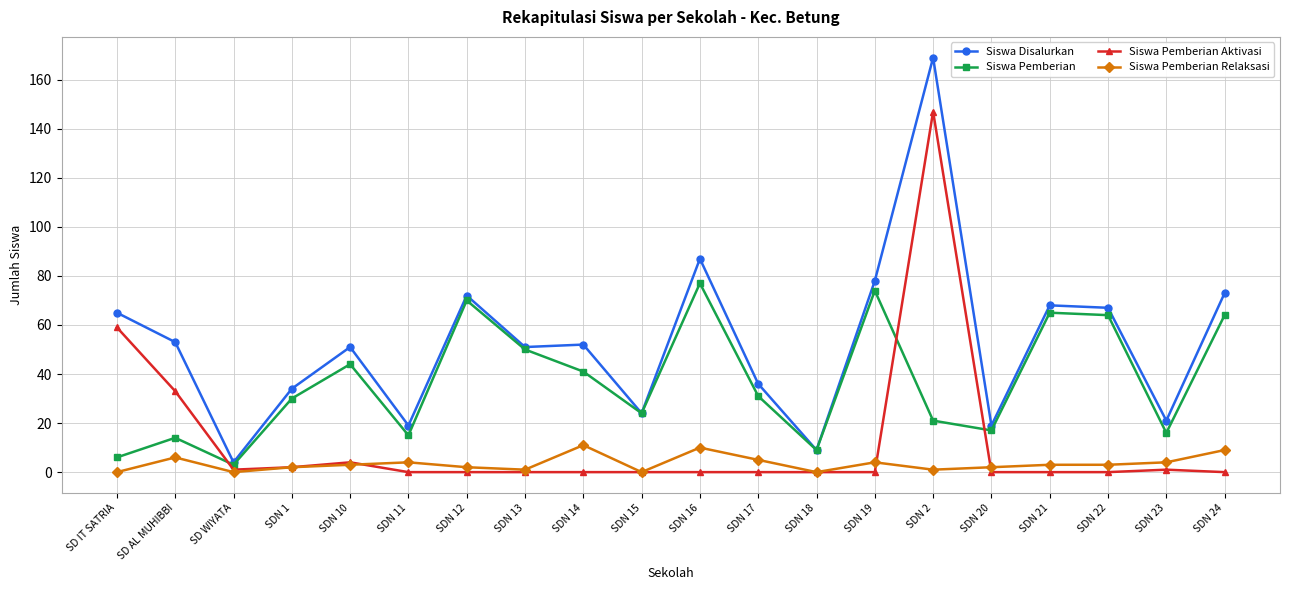

Rank the series at SDN 19 from highest to lowest value.

Siswa Disalurkan, Siswa Pemberian, Siswa Pemberian Relaksasi, Siswa Pemberian Aktivasi